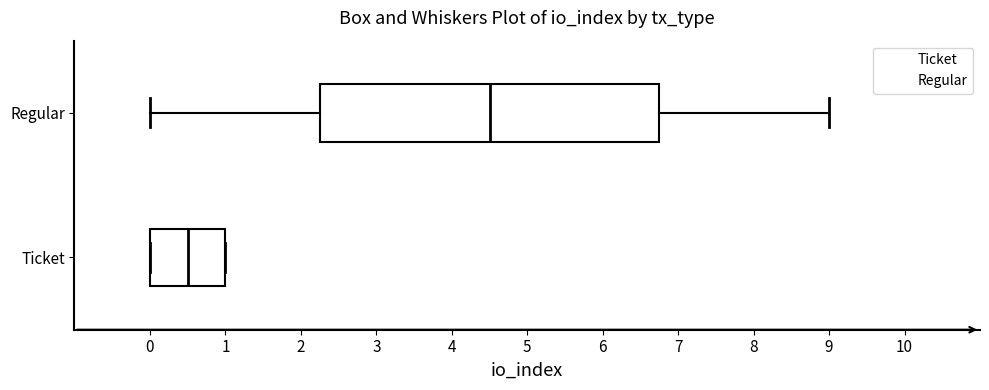

Which box is the widest, from its left edge to its right edge?

Regular